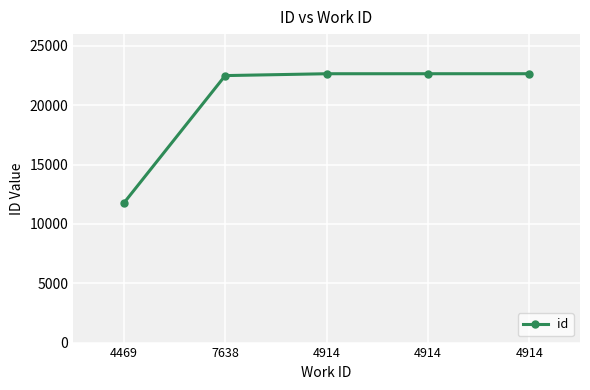

Rank the categories by value from highest to lowest.

4914, 4914, 4914, 7638, 4469